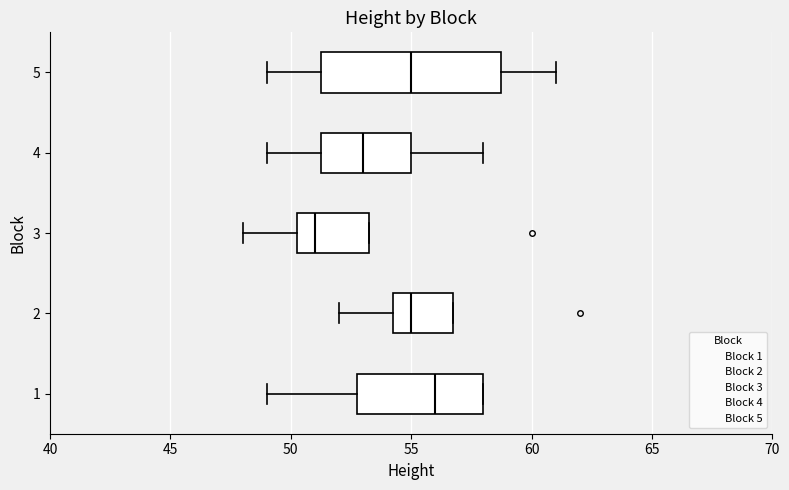

Where does the left whisker of the box at y = 5 end on the x-axis? The values are not printed on the chart, so give them approximately, as read against the axis.

49.0